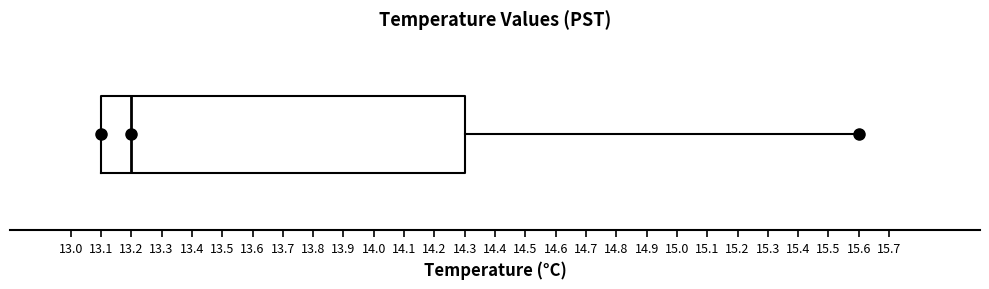

Where is the left edge of the box on the x-axis? The values are not printed on the chart, so give them approximately, as read against the axis.

13.1